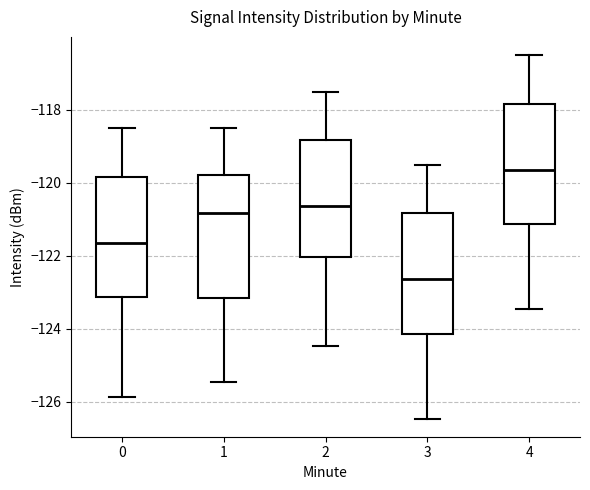

Which box has the highest median line?

4